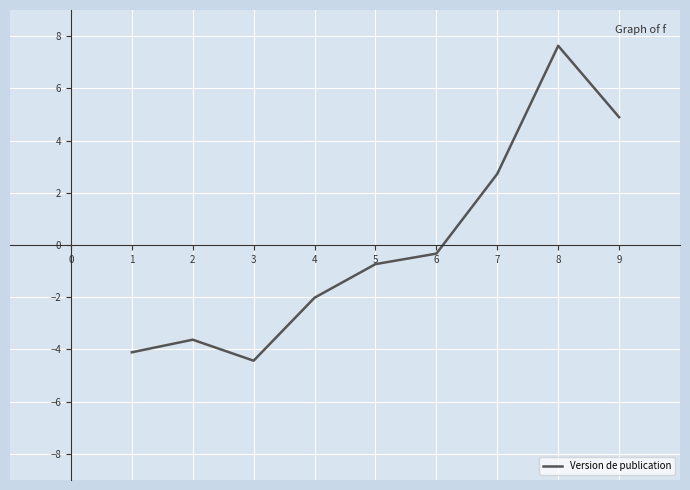

Between 7 and 2, which is larger?

7